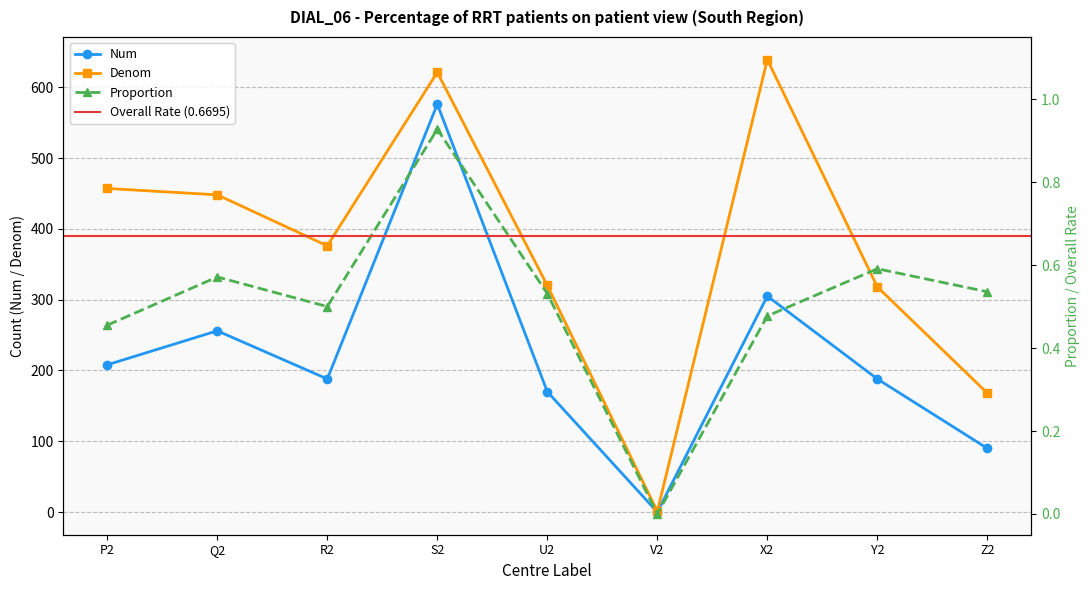

Reading left to right, transcribe all the data shown in this chart.

Num: 208.0	256.0	188.0	576.0	170.0	0.0	305.0	188.0	90.0
Denom: 457.0	448.0	376.0	621.0	320.0	1.0	639.0	318.0	168.0
Proportion: 0.5	0.6	0.5	0.9	0.5	0.0	0.5	0.6	0.5